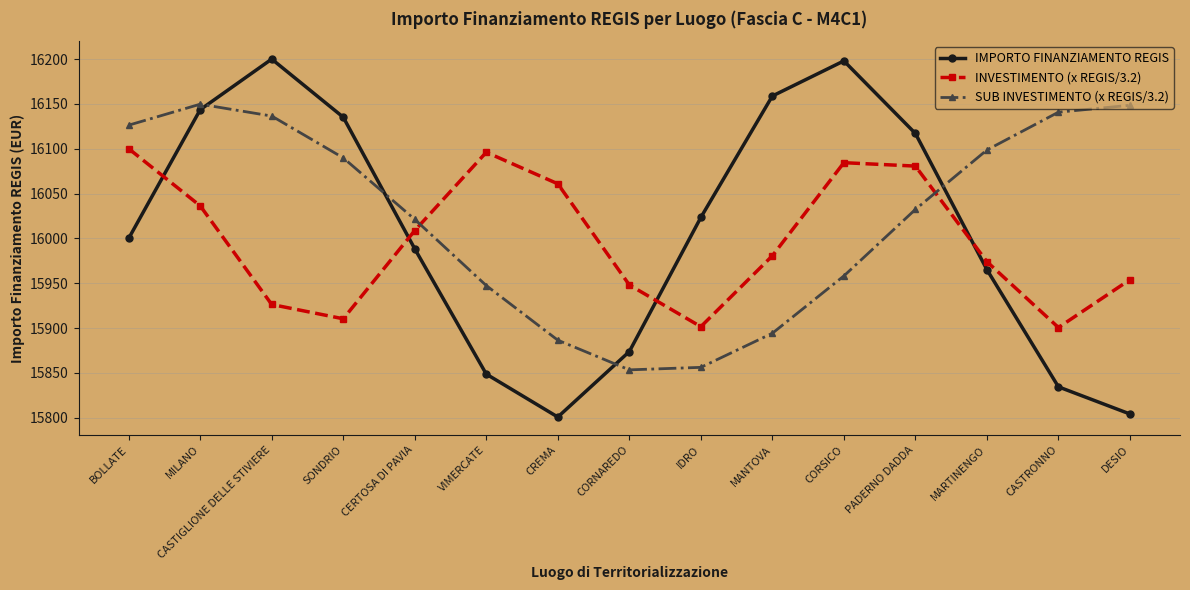

What is the maximum value for SUB INVESTIMENTO (x REGIS/3.2)?

16149.6